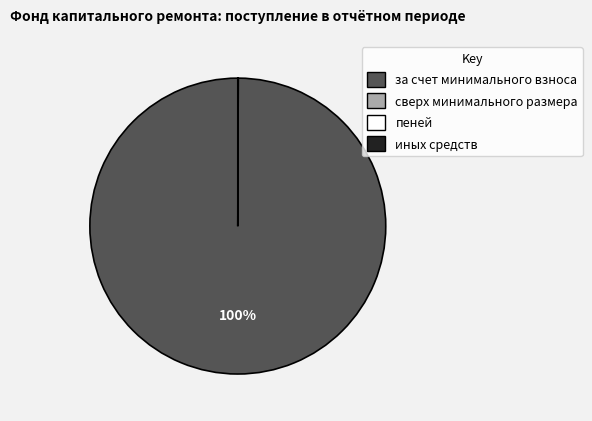

To the nearest percent, what percentage of the pie is за счет минимального взноса?

100%